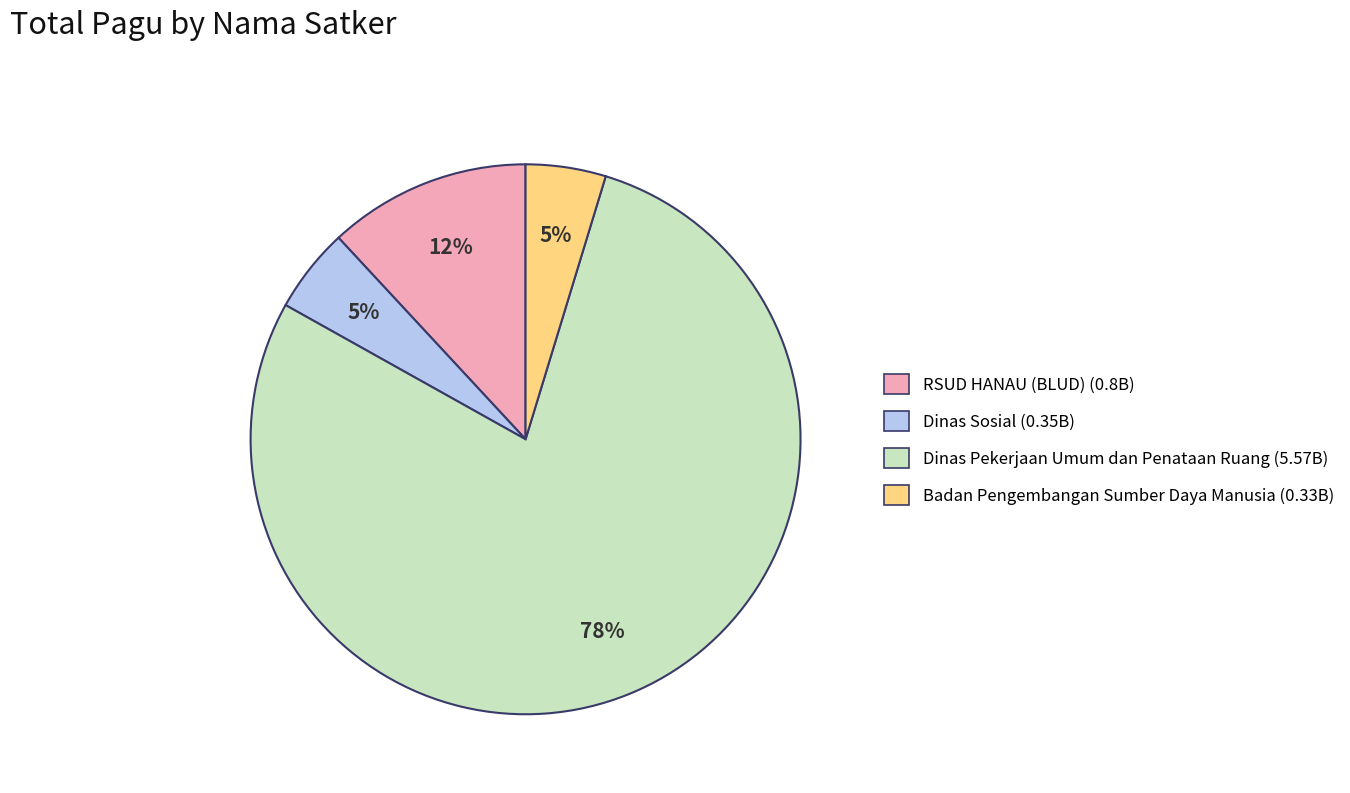

Does any single category account for the majority?

Yes